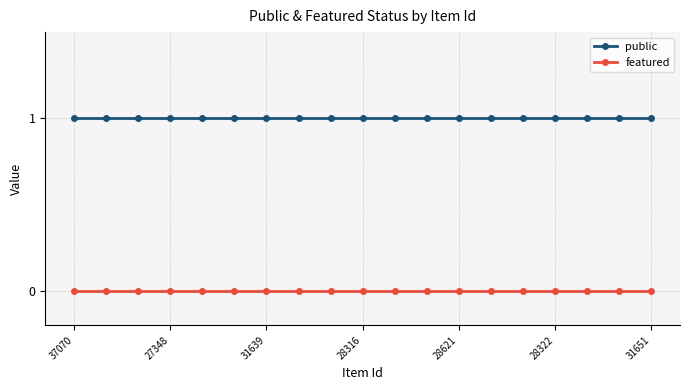

What is the value of the public point at the 7th from the left?

1